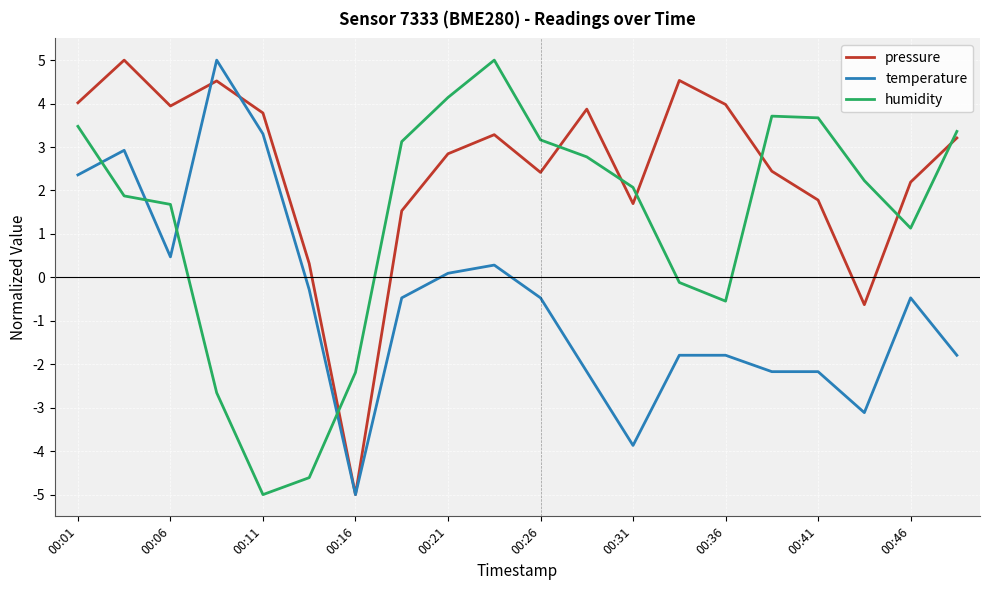

What is the smallest value displayed?

-5.0